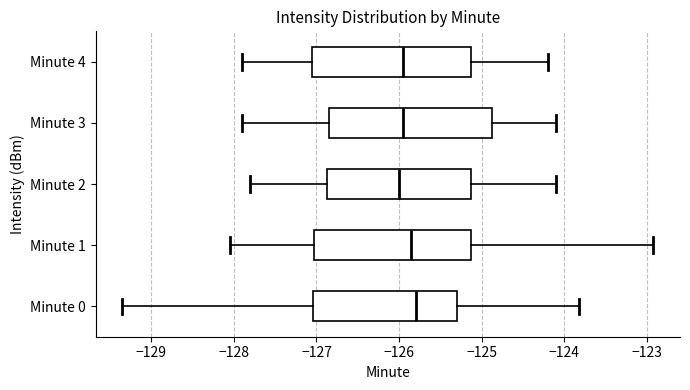

Reading bottom to top, transcribe this box plot: for each box, give where its median line is, the range the box spans, and where its two whiskers end, as read against the x-axis. The values are not printed on the chart, so give them approximately, as read against the axis.

Minute 0: median -125.8, box -127.0 to -125.3, whiskers -129.4 to -123.8
Minute 1: median -125.8, box -127.0 to -125.1, whiskers -128.0 to -122.9
Minute 2: median -126.0, box -126.9 to -125.1, whiskers -127.8 to -124.1
Minute 3: median -125.9, box -126.8 to -124.9, whiskers -127.9 to -124.1
Minute 4: median -125.9, box -127.0 to -125.1, whiskers -127.9 to -124.2